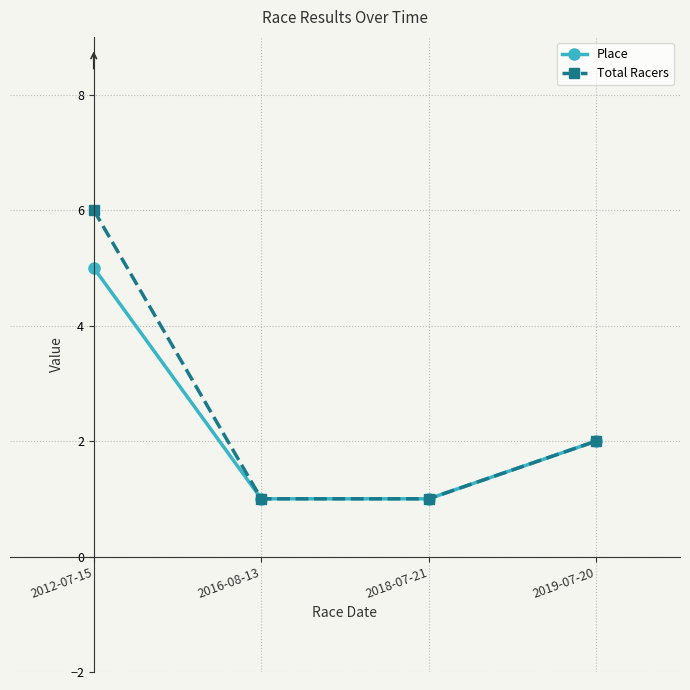

How many lines are shown in the chart?

2